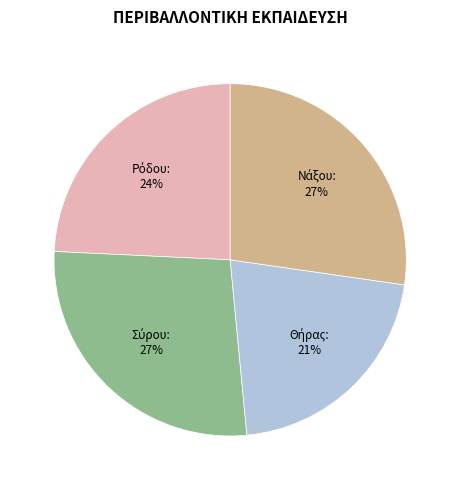

Is there a majority slice in this chart?

No